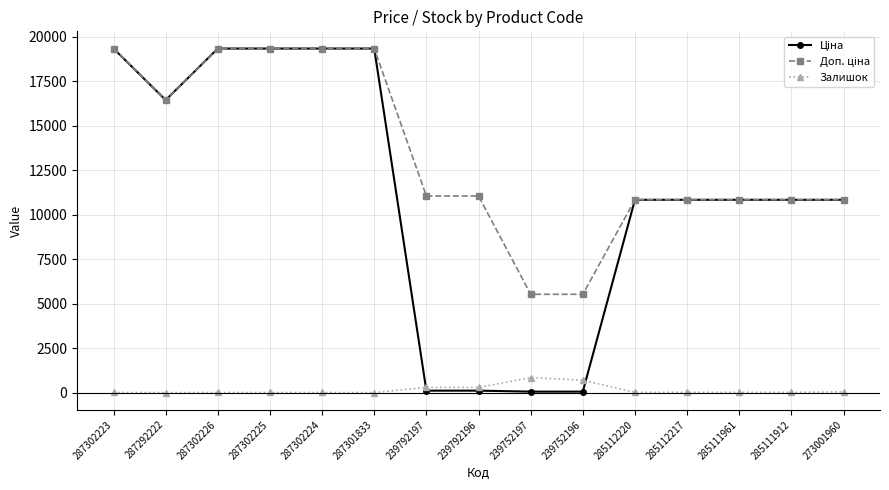

What is the label of the 15th point from the left?

273001960